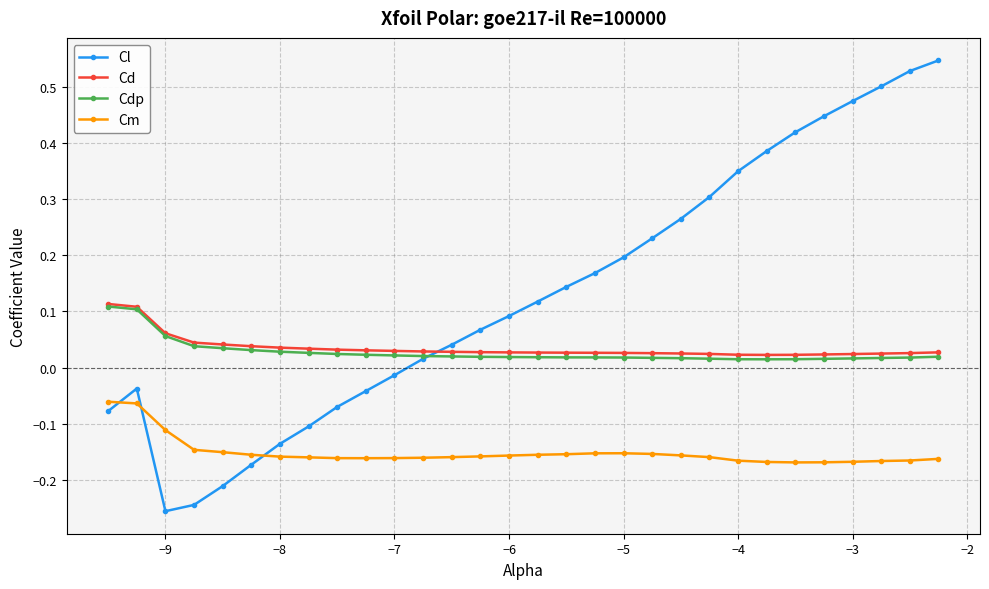

Which series has the widest spread of values?

Cl